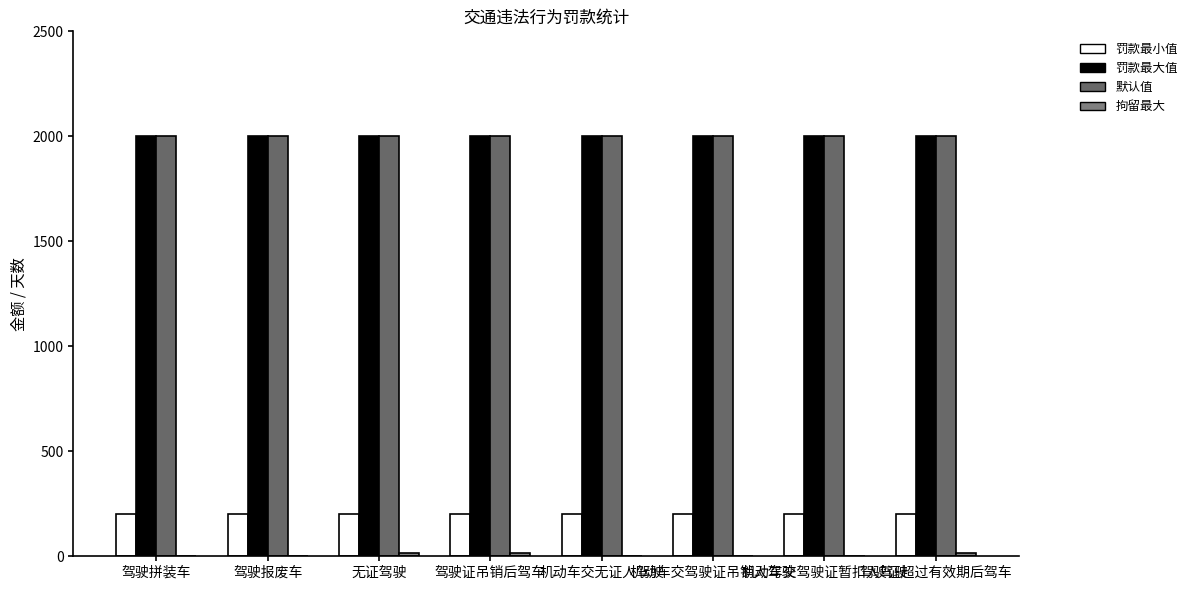

Rank the series by their maximum value, from highest to lowest.

罚款最大值, 默认值, 罚款最小值, 拘留最大